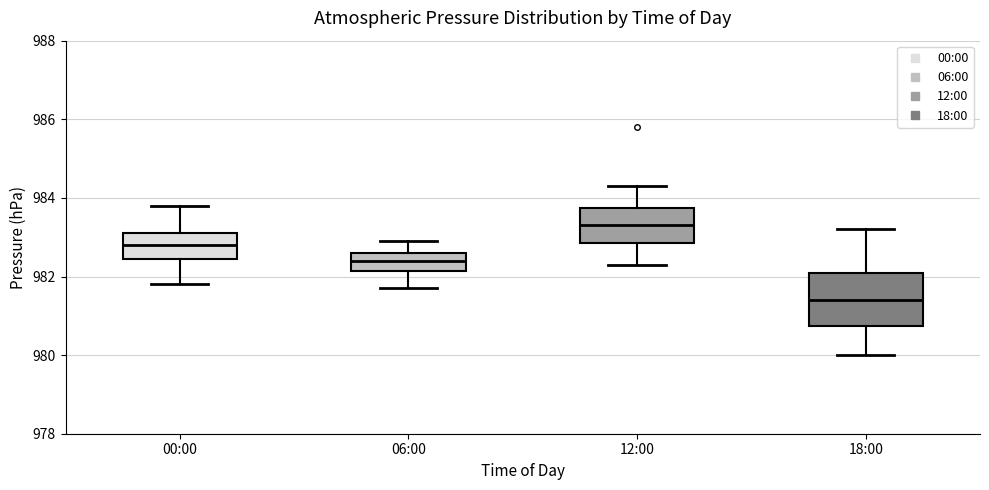

Reading left to right, transcribe this box plot: for each box, give where its median line is, the range the box spans, and where its two whiskers end, as read against the y-axis. The values are not printed on the chart, so give them approximately, as read against the axis.

00:00: median 982.8, box 982.4 to 983.2, whiskers 981.8 to 983.8
06:00: median 982.4, box 982.2 to 982.6, whiskers 981.8 to 983.0
12:00: median 983.4, box 982.8 to 983.8, whiskers 982.4 to 984.4
18:00: median 981.4, box 980.8 to 982.2, whiskers 980.0 to 983.2